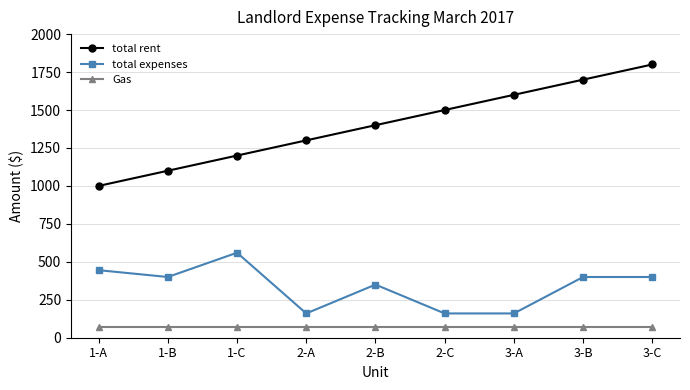

At how many categories does at least one series exceed 1431?

4